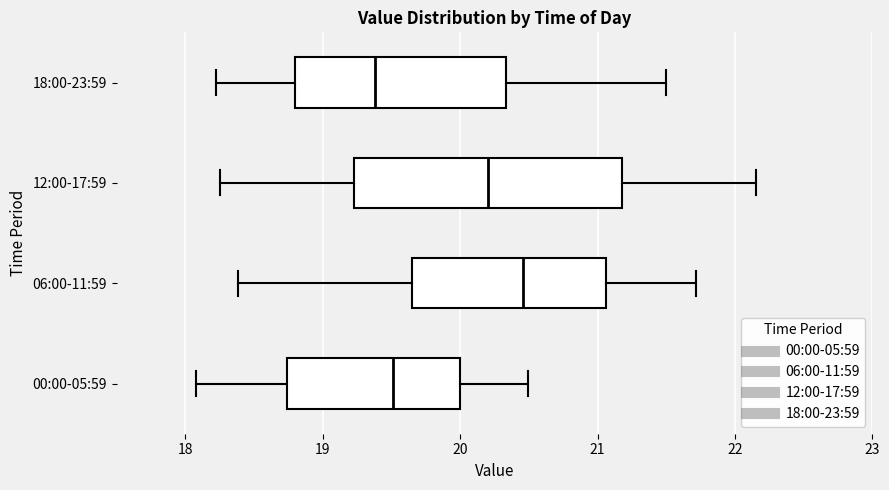

Which box has the furthest to the right median line?

06:00-11:59